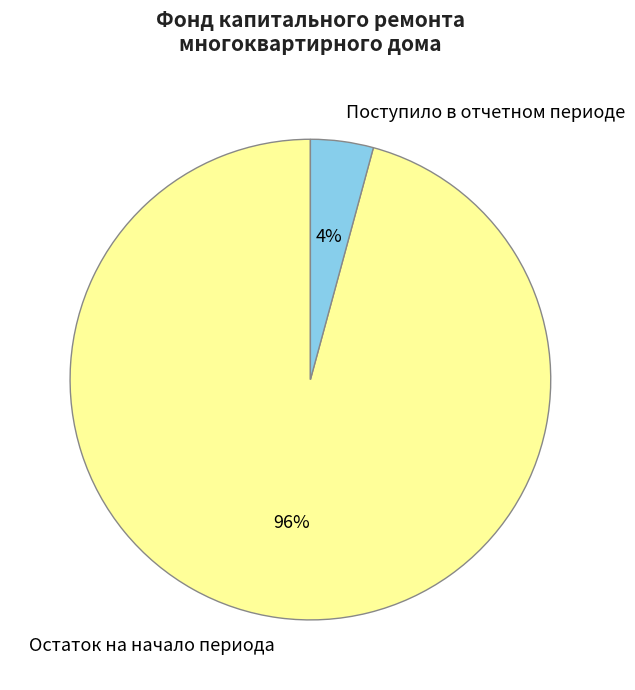

What is the largest slice in the pie chart?

Остаток на начало периода